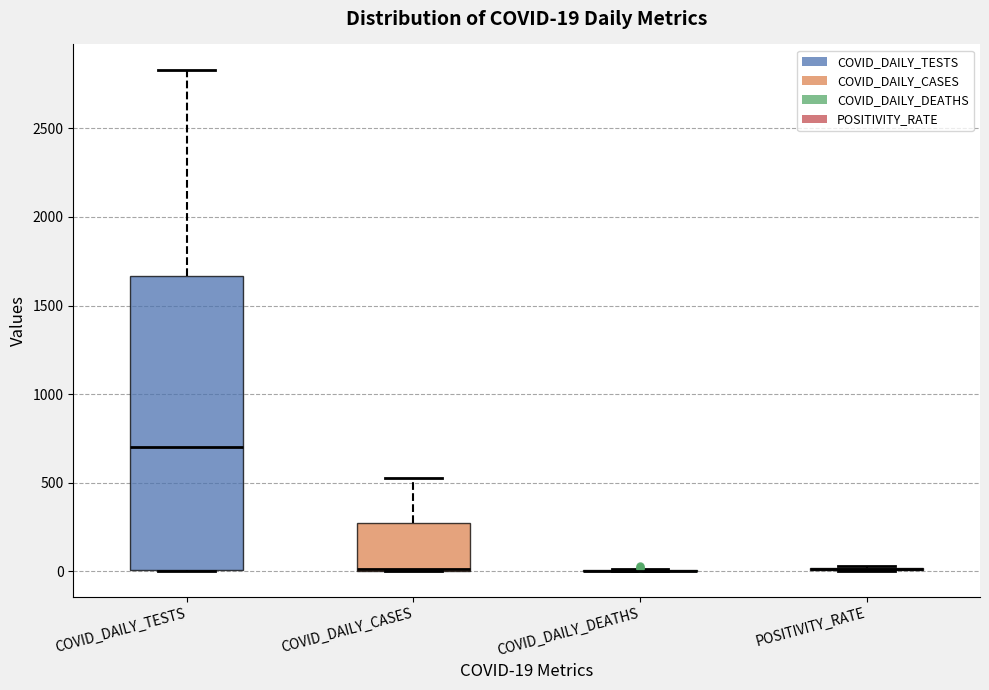

Comparing the boxes themselves (not the whiskers), which one is the tallest?

COVID_DAILY_TESTS